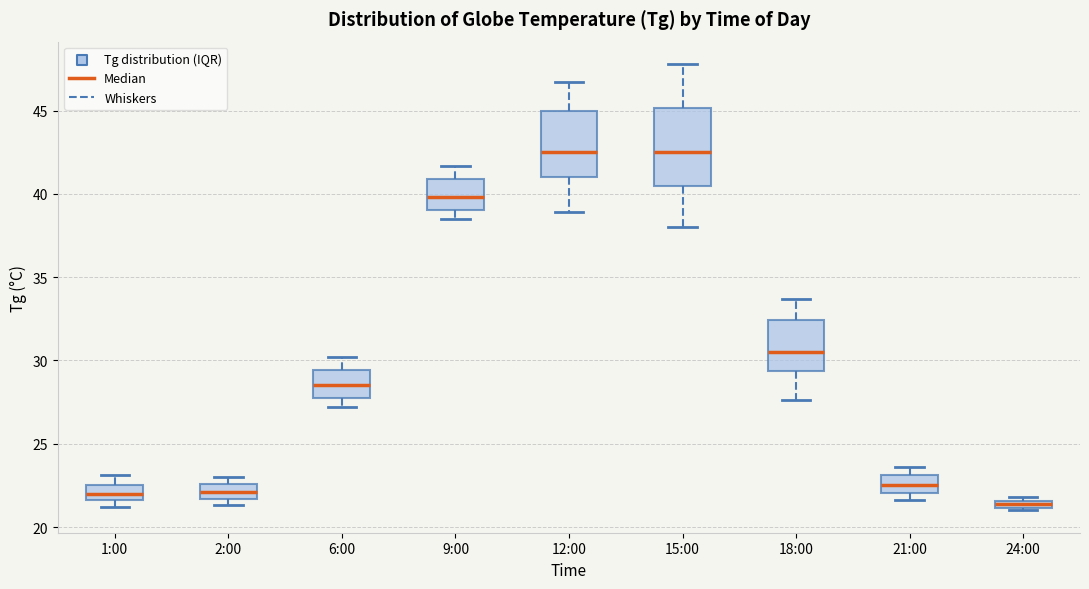

Which box is the tallest, from its lower edge to its upper edge?

15:00